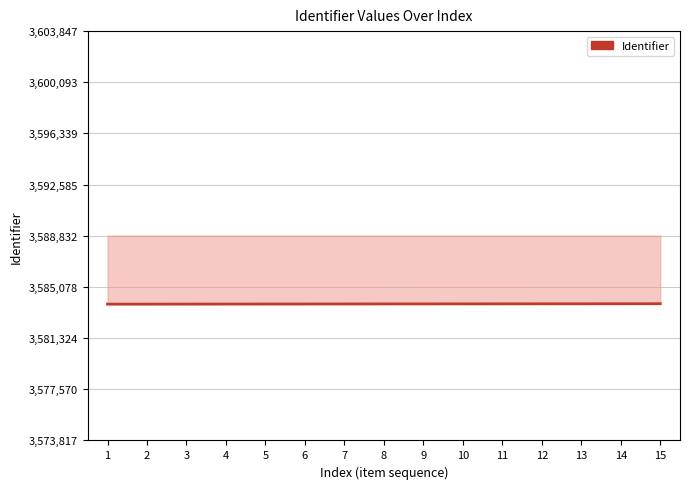

Reading left to right, transcribe all the data shown in this chart.

3583817	3583819	3583821	3583824	3583826	3583828	3583831	3583833	3583835	3583837	3583838	3583841	3583842	3583845	3583847